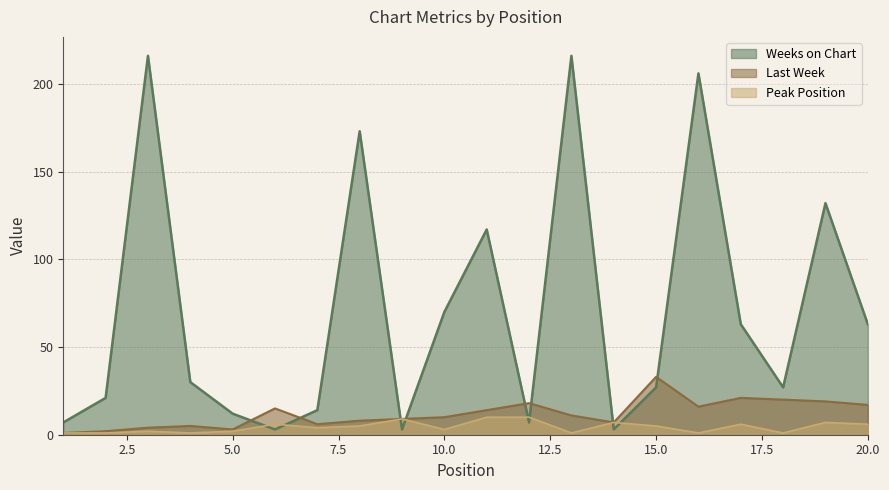

What is the average value of the Last Week series?

12